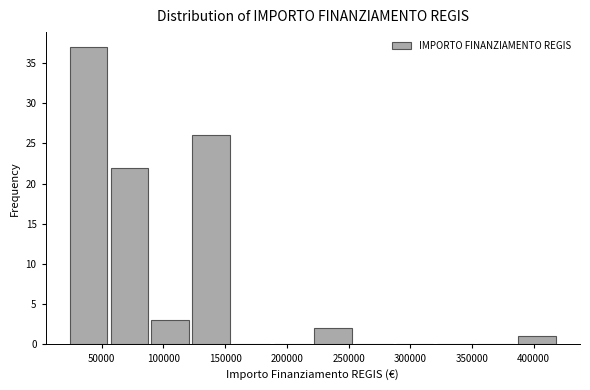

Reading left to right, transcribe this chart: for each bar, give the range it covers on the x-axis and its height. Neither the bar edges nor the heights are printed on the chart, so give them approximately, as read against the axes.

25000 to 55000: 37
55000 to 90000: 22
90000 to 120000: 3
120000 to 155000: 26
155000 to 190000: 0
190000 to 220000: 0
220000 to 255000: 2
255000 to 285000: 0
285000 to 320000: 0
320000 to 355000: 0
355000 to 385000: 0
385000 to 420000: 1